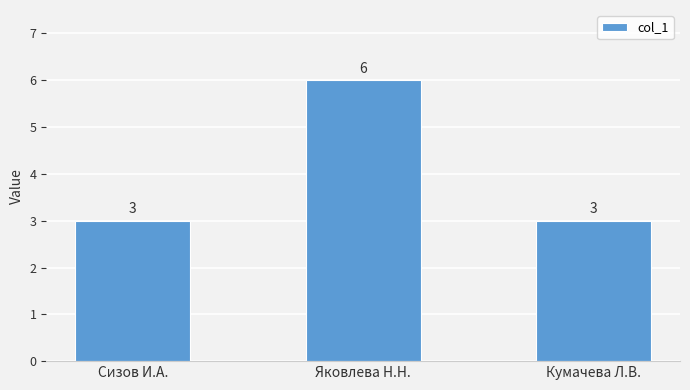

What value does the data have at Кумачева Л.В.?

3